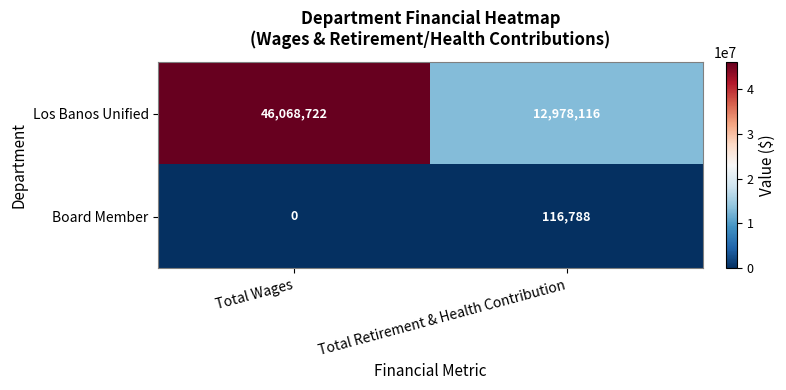

The value of Board Member at Total Wages is 68753. True or false?

False